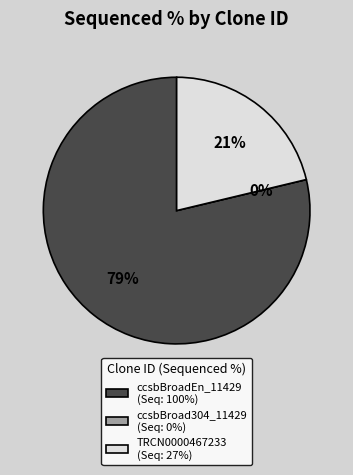

What is the change in value from ccsbBroadEn_11429 to TRCN0000467233?

-73